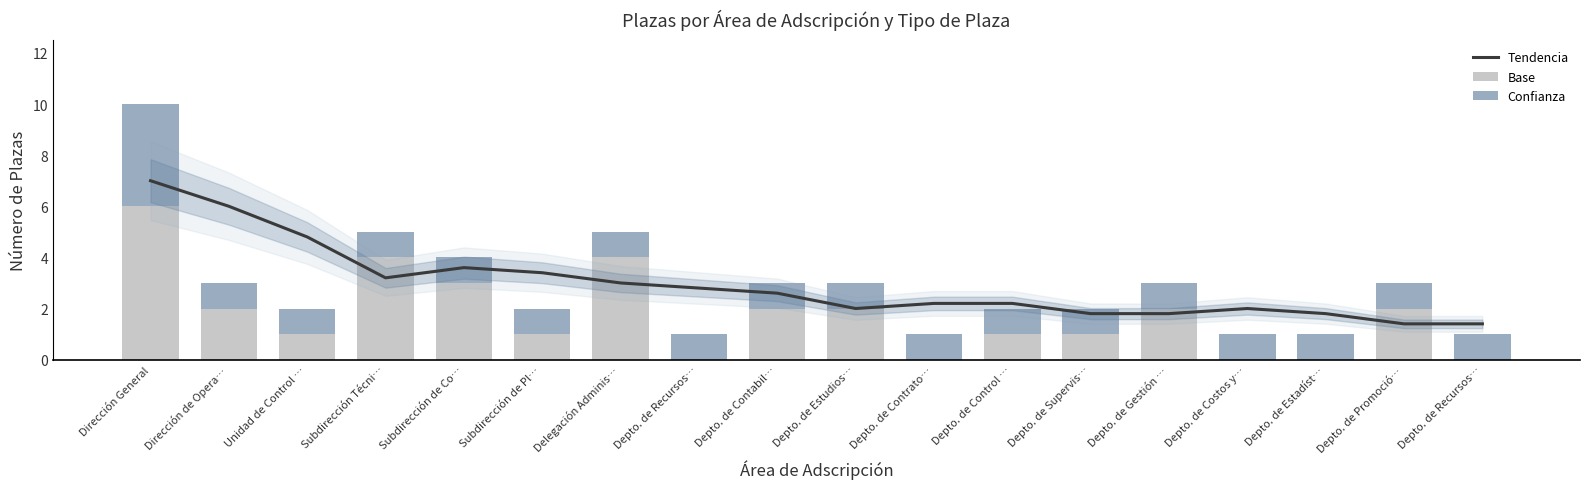

Which series has the largest total across all categories?

Tendencia